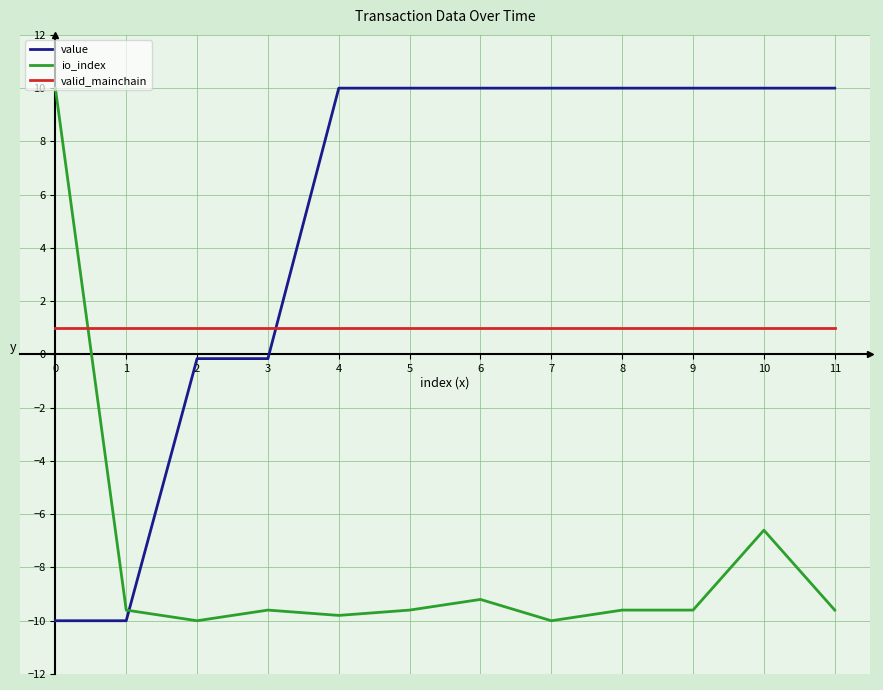

What is the total value across all series at 8?

1.4